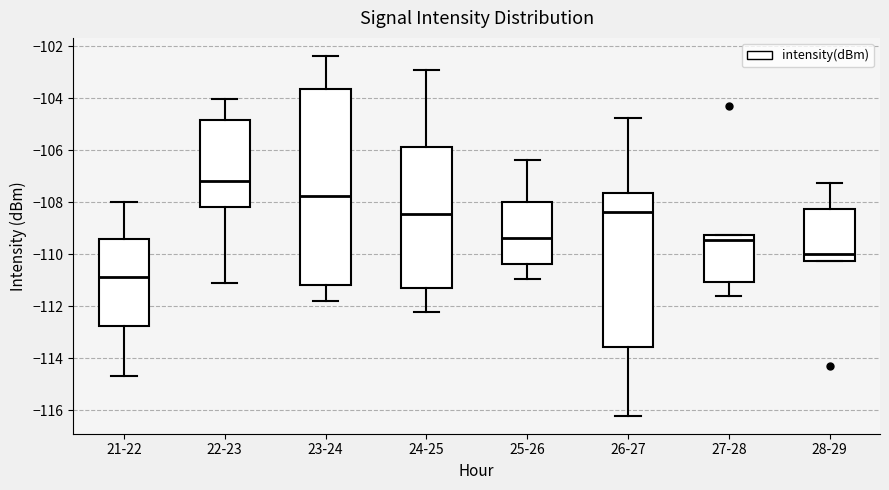

Which box has the lowest median line?

21-22